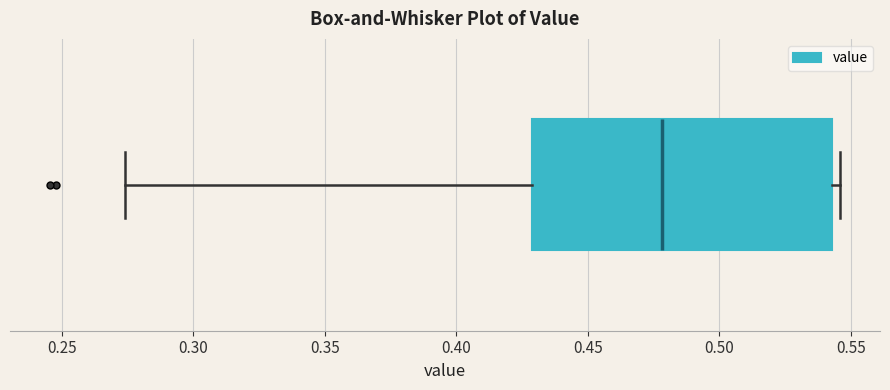

Read this box plot against the x-axis: the position of the median line, the range covered by the box, and the ends of both whiskers. The values are not printed on the chart, so give them approximately, as read against the axis.

median 0.480, box 0.430 to 0.545, whiskers 0.275 to 0.545 (just right of the box's right edge)